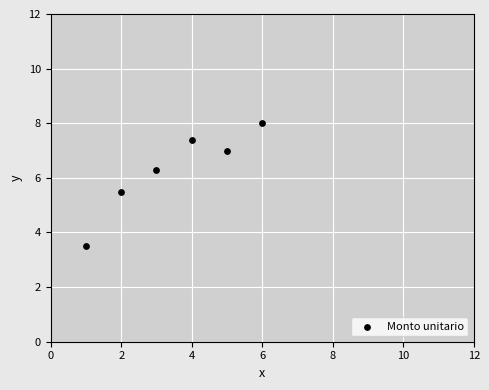

What Y value in the scatter plot is closest to 5?

5.5